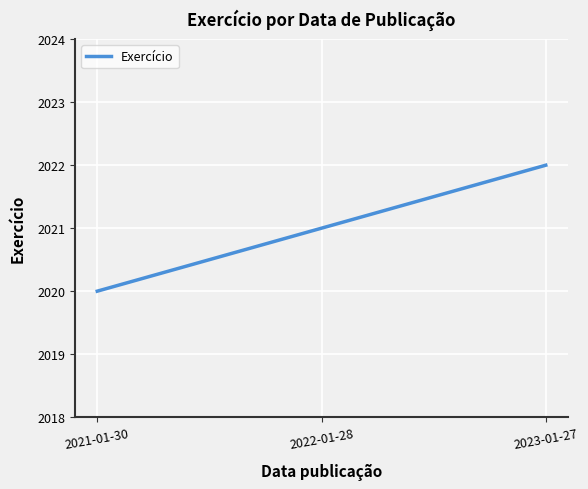

Count the values in the range 2020 to 2022.

3